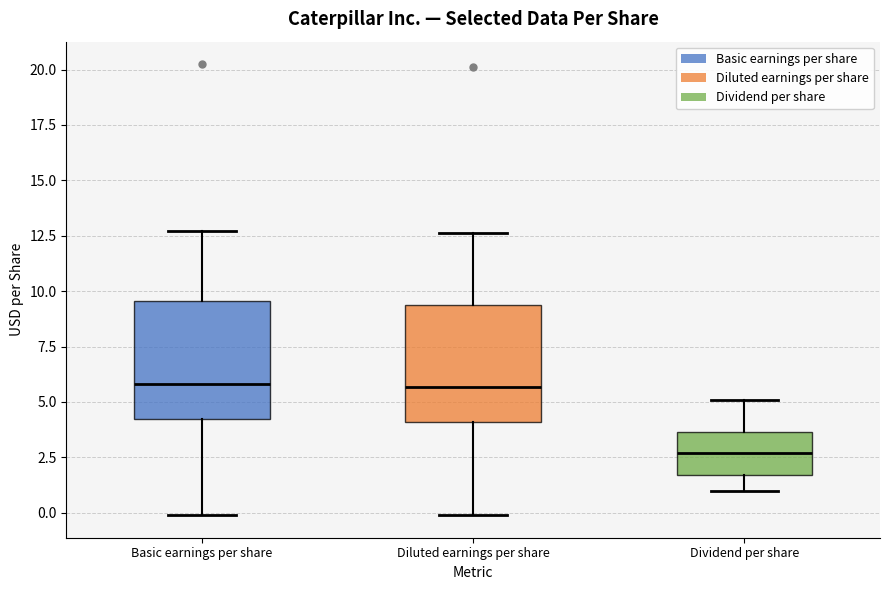

Reading left to right, read every box against the y-axis: the position of its median line, the range the box covers, and the ends of its whiskers. The values are not printed on the chart, so give them approximately, as read against the axis.

Basic earnings per share: median 6.0, box 4.0 to 9.5, whiskers 0.0 to 12.5
Diluted earnings per share: median 5.5, box 4.0 to 9.5, whiskers 0.0 to 12.5
Dividend per share: median 2.5, box 1.5 to 3.5, whiskers 1.0 to 5.0